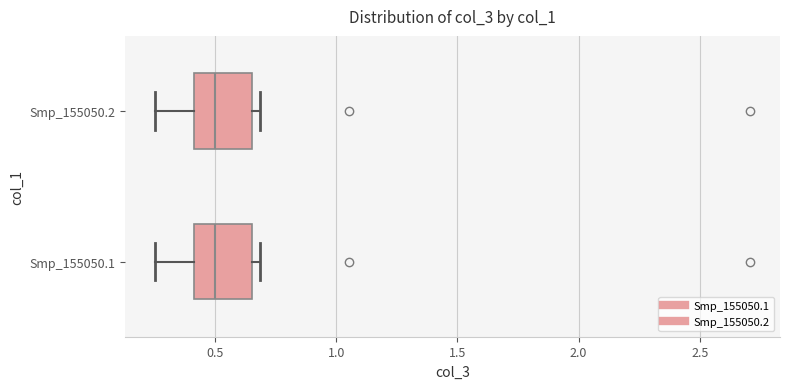

Reading bottom to top, transcribe this box plot: for each box, give where its median line is, the range the box spans, and where its two whiskers end, as read against the x-axis. The values are not printed on the chart, so give them approximately, as read against the axis.

Smp_155050.1: median 0.50, box 0.40 to 0.65, whiskers 0.25 to 0.70
Smp_155050.2: median 0.50, box 0.40 to 0.65, whiskers 0.25 to 0.70